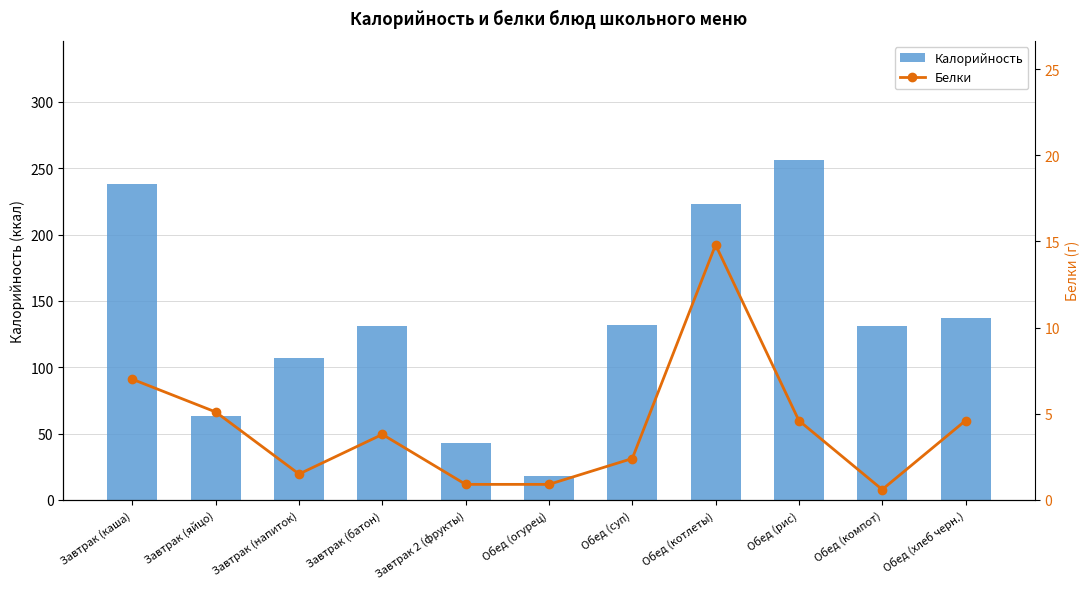

What is the total value across all series at Завтрак (каша)?

245.2